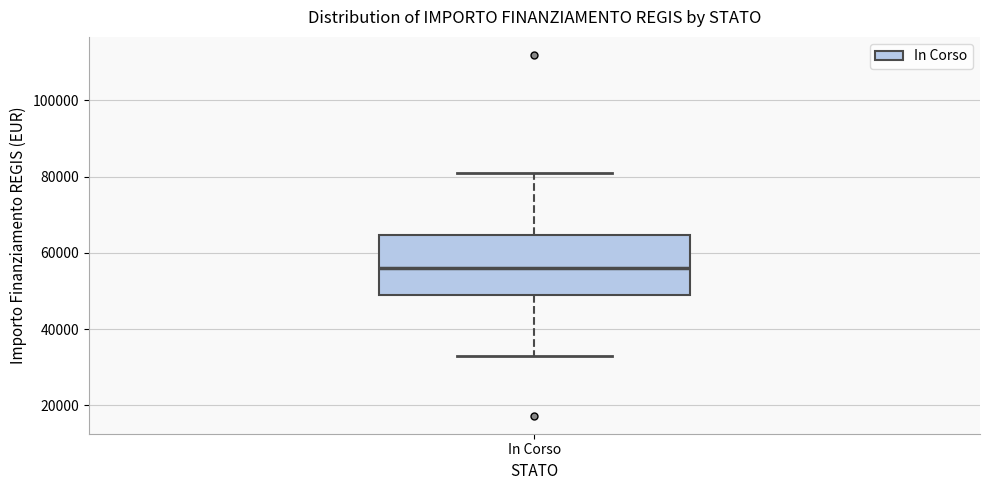

Read this box plot against the y-axis: the position of the median line, the range covered by the box, and the ends of both whiskers. The values are not printed on the chart, so give them approximately, as read against the axis.

median 56000, box 50000 to 64000, whiskers 32000 to 80000